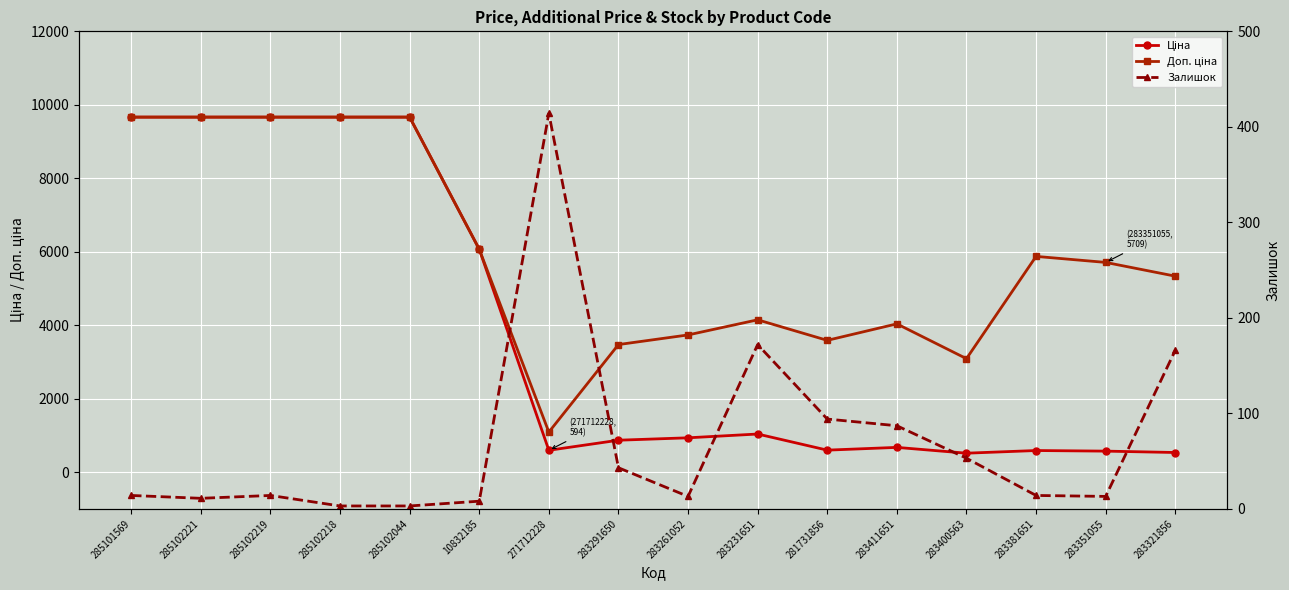

What is the average value of the Ціна series?

3831.2